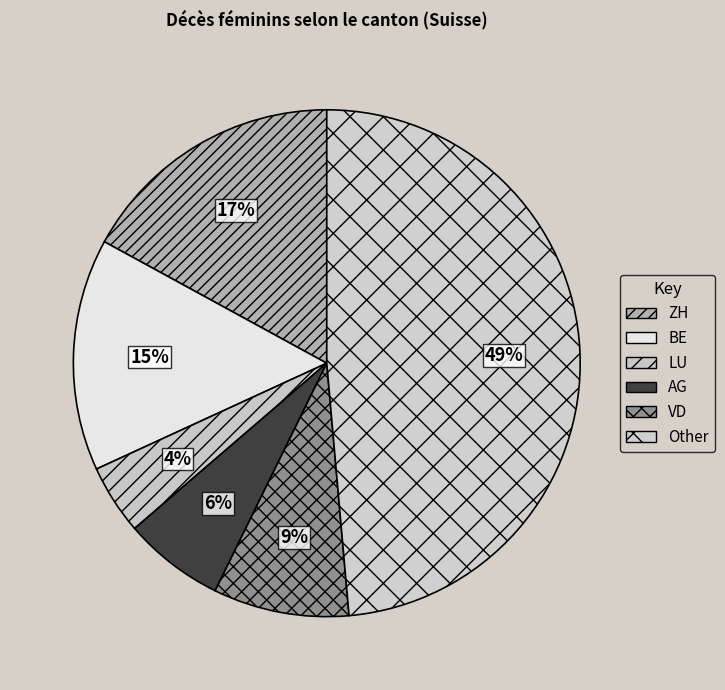

To the nearest percent, what percentage of the pie is AG?

6%